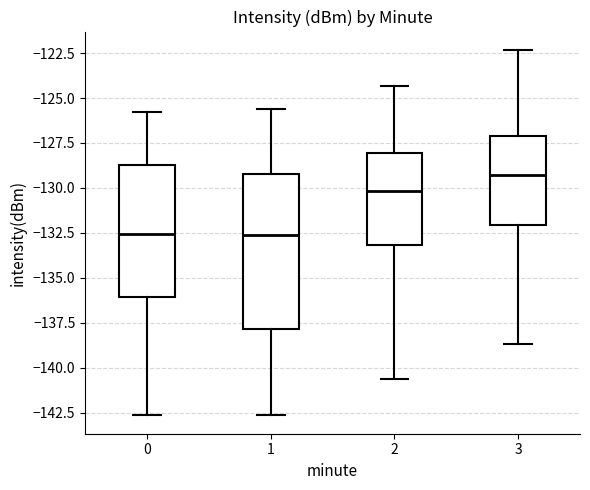

Where does the lower whisker of the box at x = 3 end on the y-axis? The values are not printed on the chart, so give them approximately, as read against the axis.

-138.5